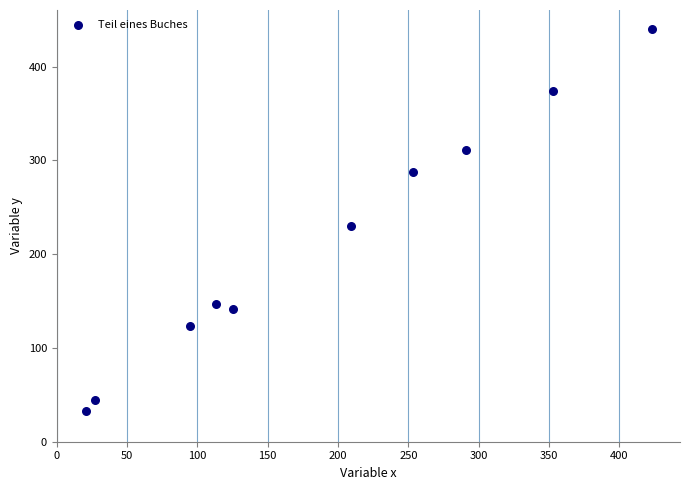

What Y value in the scatter plot is closest to 236?

230